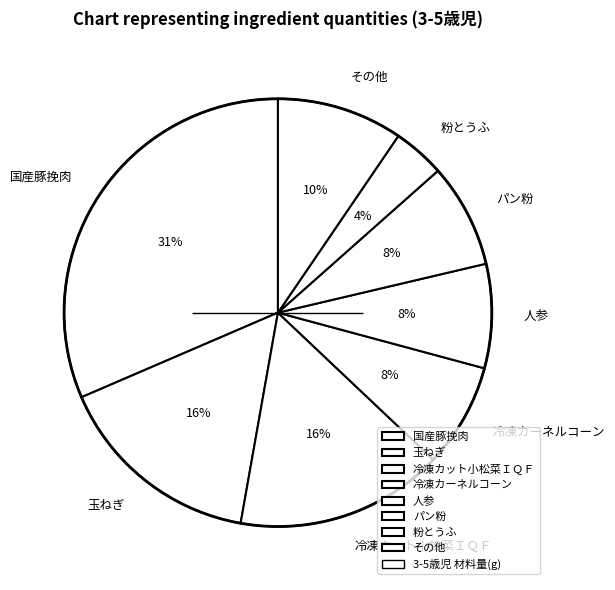

Is it true that 冷凍カット小松菜ＩＱＦ is 16% of the pie?

True